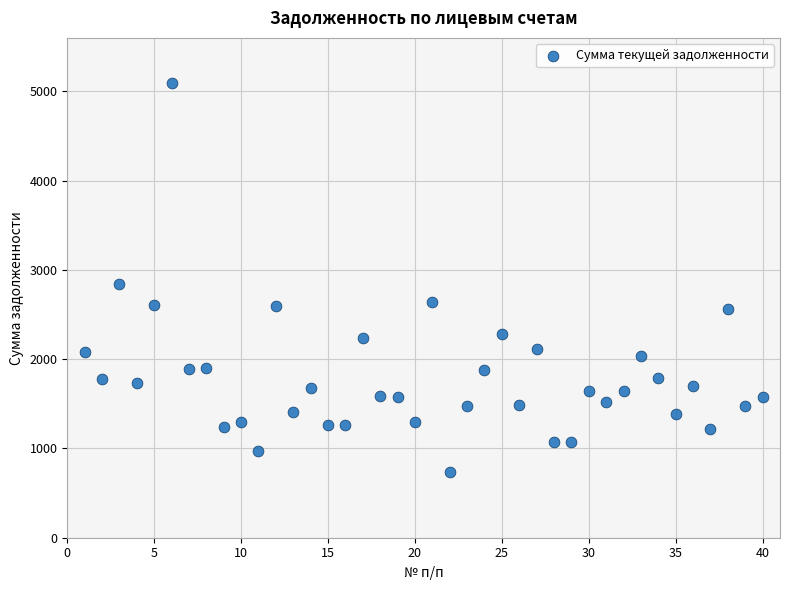

What is the range of Y values (max minus min)?

4348.8